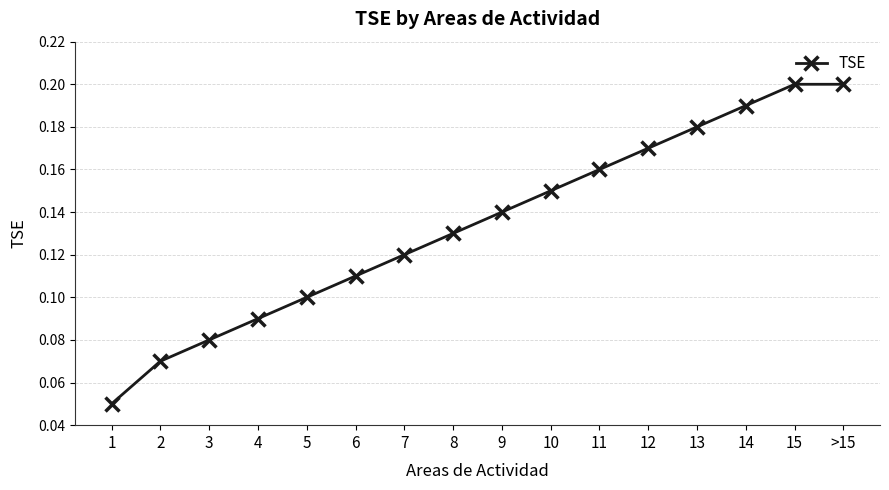

How many values are between 0 and 1?

16